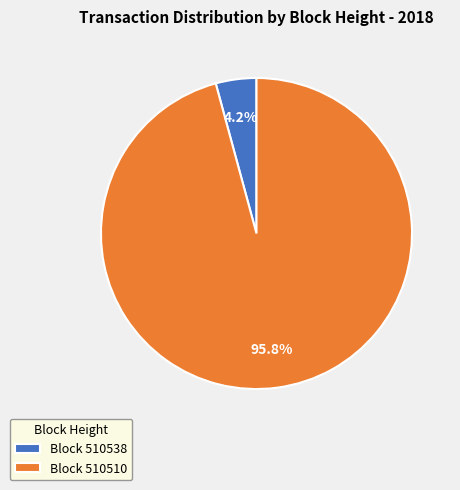

Between Block 510538 and Block 510510, which is larger?

Block 510510